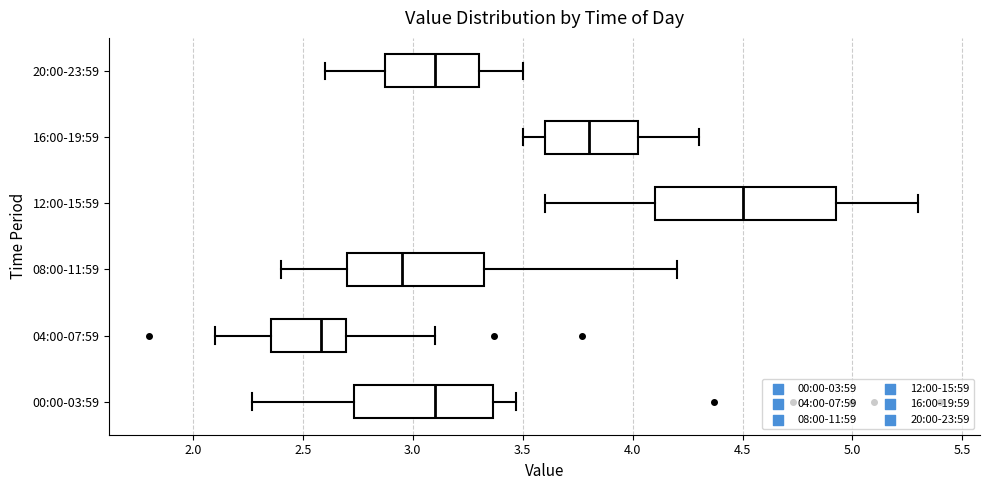

Reading bottom to top, read every box against the x-axis: the position of its median line, the range the box covers, and the ends of its whiskers. The values are not printed on the chart, so give them approximately, as read against the axis.

00:00-03:59: median 3.10, box 2.75 to 3.35, whiskers 2.25 to 3.45
04:00-07:59: median 2.60, box 2.35 to 2.70, whiskers 2.10 to 3.10
08:00-11:59: median 2.95, box 2.70 to 3.35, whiskers 2.40 to 4.20
12:00-15:59: median 4.50, box 4.10 to 4.95, whiskers 3.60 to 5.30
16:00-19:59: median 3.80, box 3.60 to 4.05, whiskers 3.50 to 4.30
20:00-23:59: median 3.10, box 2.90 to 3.30, whiskers 2.60 to 3.50